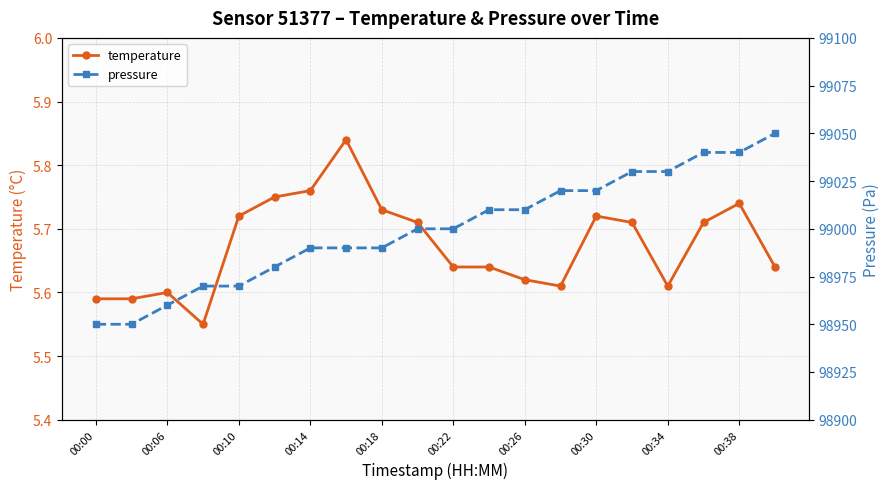

At how many categories does at least one series exceed 84463?

20